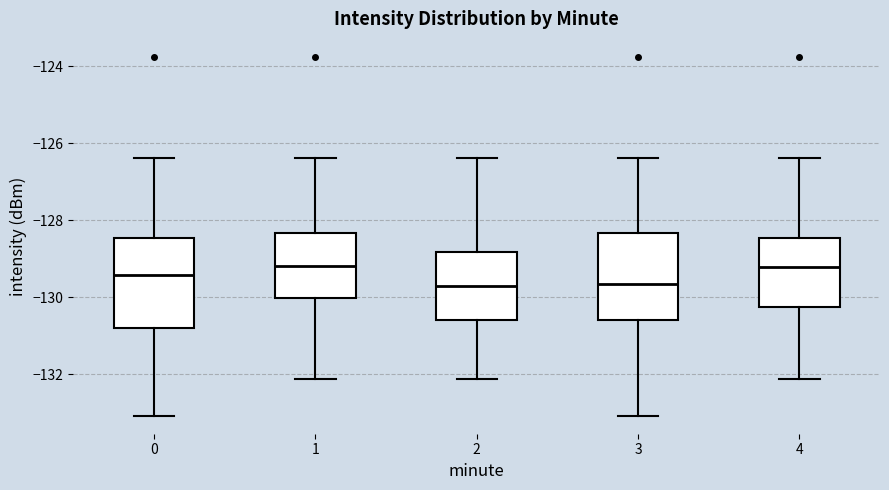

Reading left to right, read every box against the y-axis: the position of its median line, the range the box covers, and the ends of its whiskers. The values are not printed on the chart, so give them approximately, as read against the axis.

0: median -129.4, box -130.8 to -128.4, whiskers -133.0 to -126.4
1: median -129.2, box -130.0 to -128.4, whiskers -132.2 to -126.4
2: median -129.8, box -130.6 to -128.8, whiskers -132.2 to -126.4
3: median -129.6, box -130.6 to -128.4, whiskers -133.0 to -126.4
4: median -129.2, box -130.2 to -128.4, whiskers -132.2 to -126.4